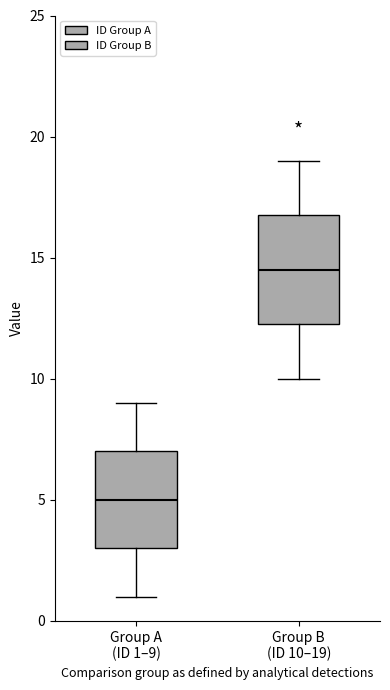

Which box has the highest median line?

Group B (ID 10–19)